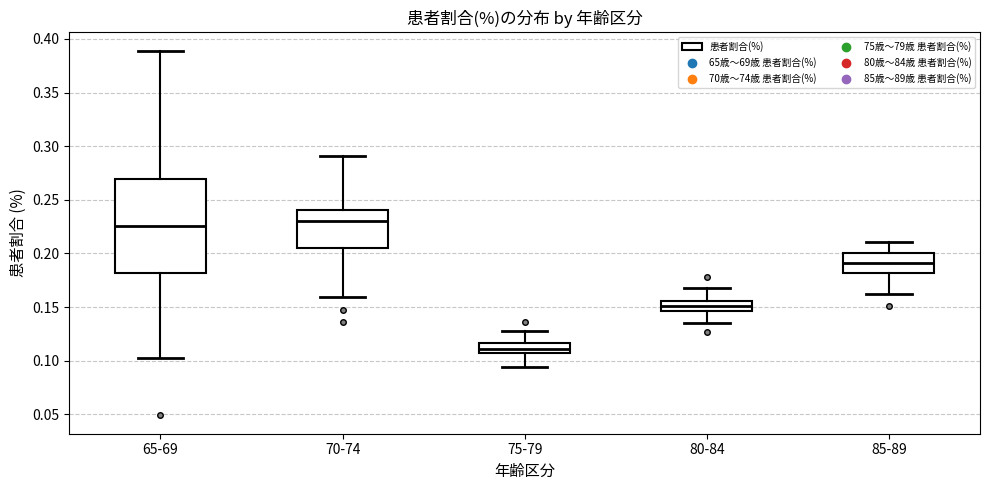

Comparing the boxes themselves (not the whiskers), which one is the tallest?

65-69